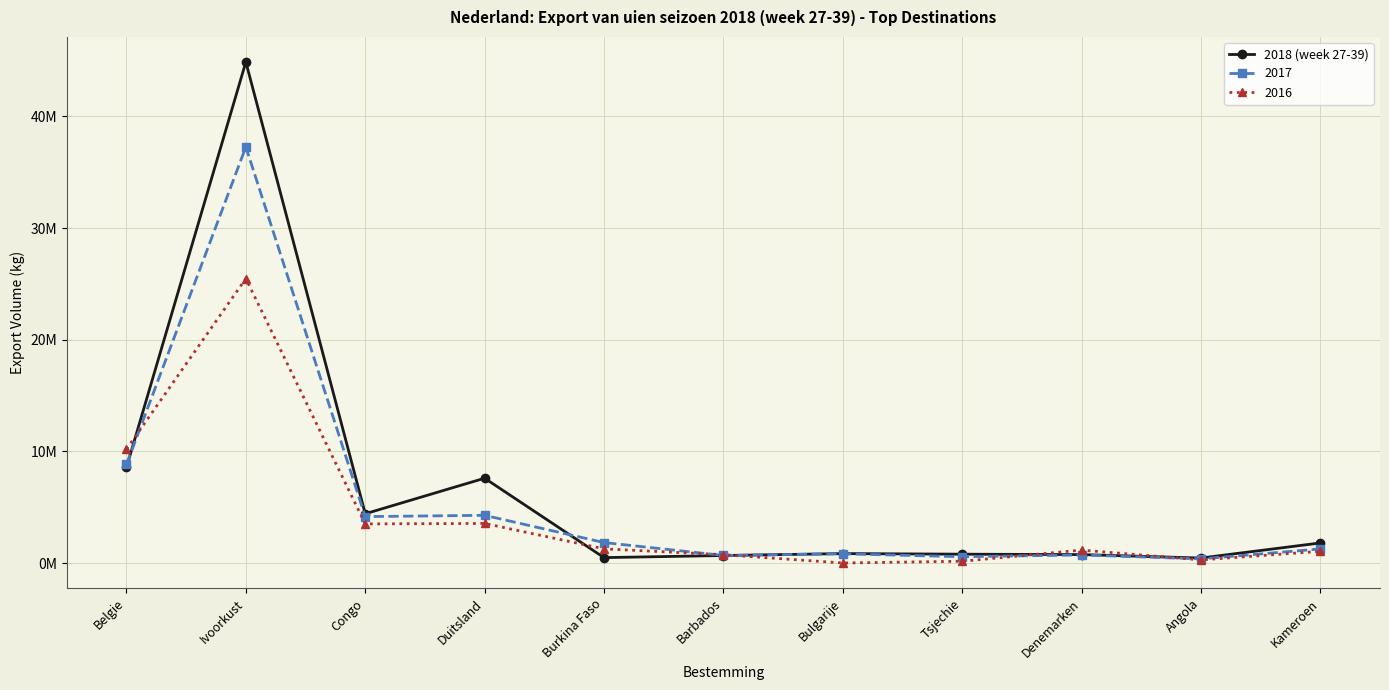

What are all the series names shown in the legend?

2018 (week 27-39), 2017, 2016